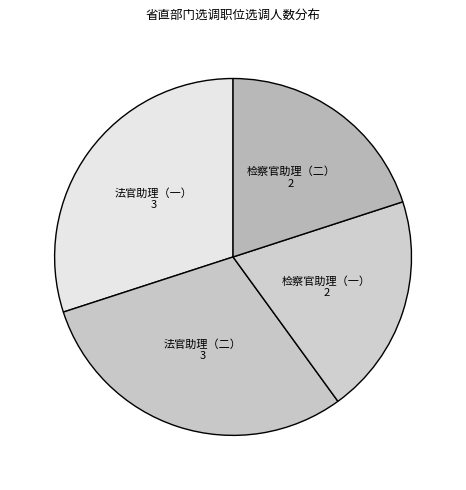

Rank the categories by value from lowest to highest.

检察官助理（一）, 检察官助理（二）, 法官助理（一）, 法官助理（二）